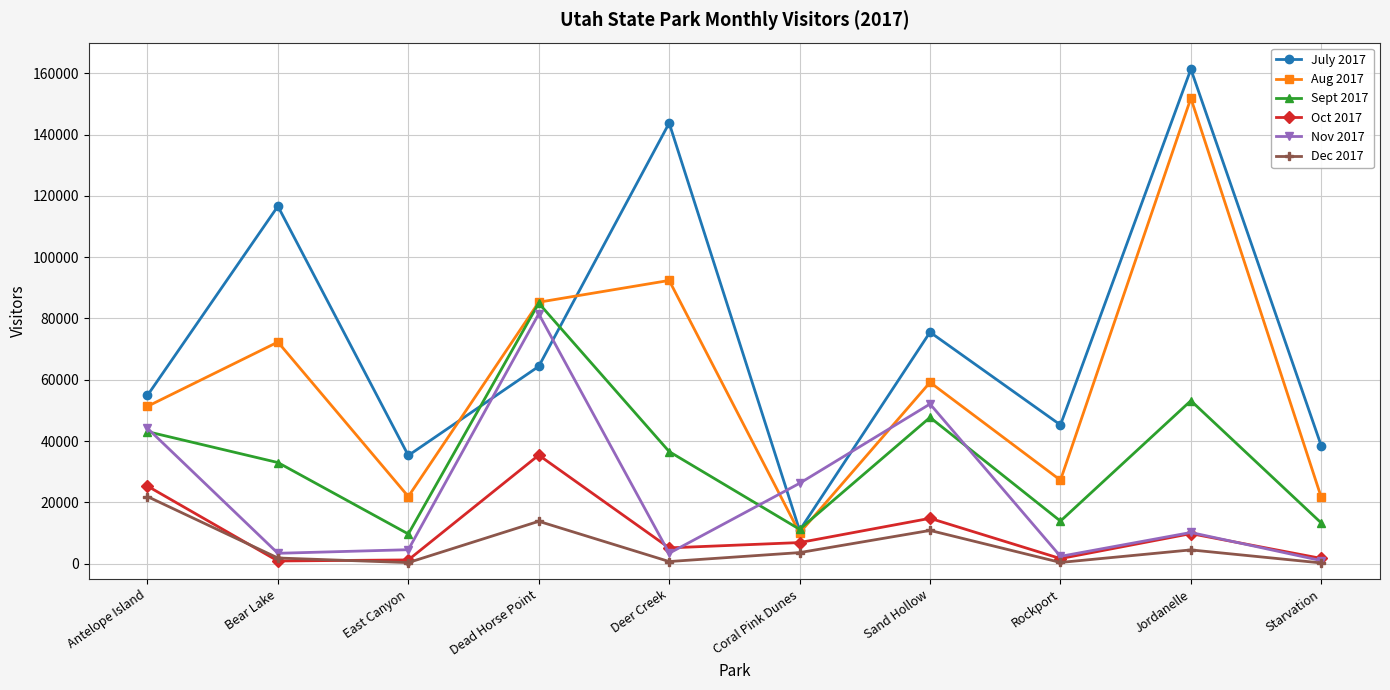

What is the difference between the maximum and minimum values in the Dec 2017 series?

21656.0